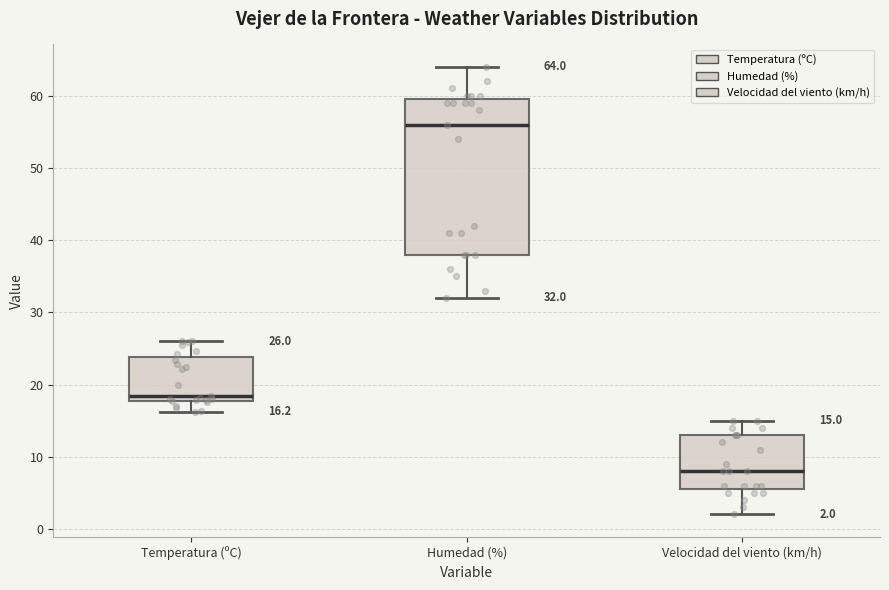

Comparing the boxes themselves (not the whiskers), which one is the tallest?

Humedad (%)